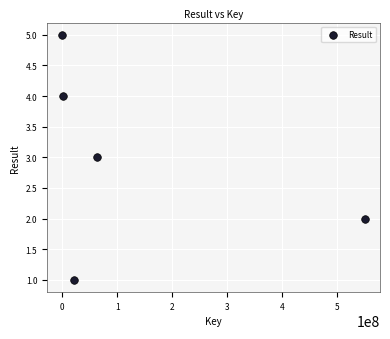

What is the average X value?

127873901